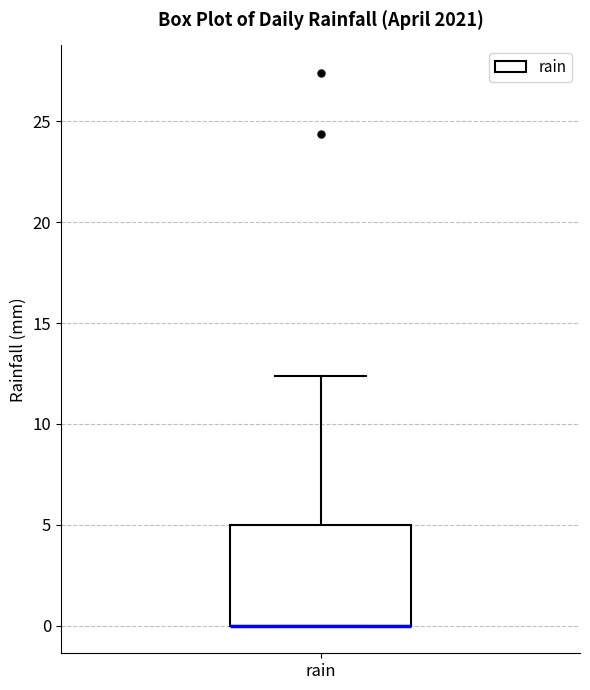

Where does the upper whisker of the box for rain end on the y-axis? The values are not printed on the chart, so give them approximately, as read against the axis.

12.5